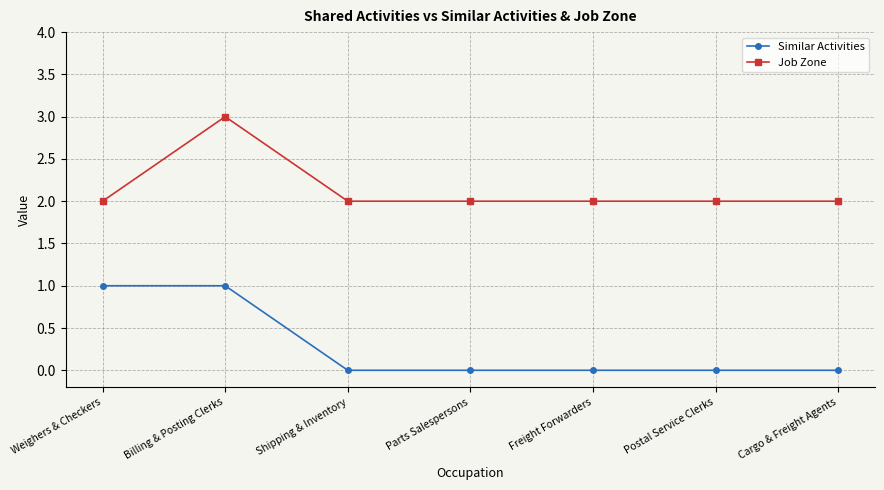

What is the label of the 2nd point from the right?

Postal Service Clerks